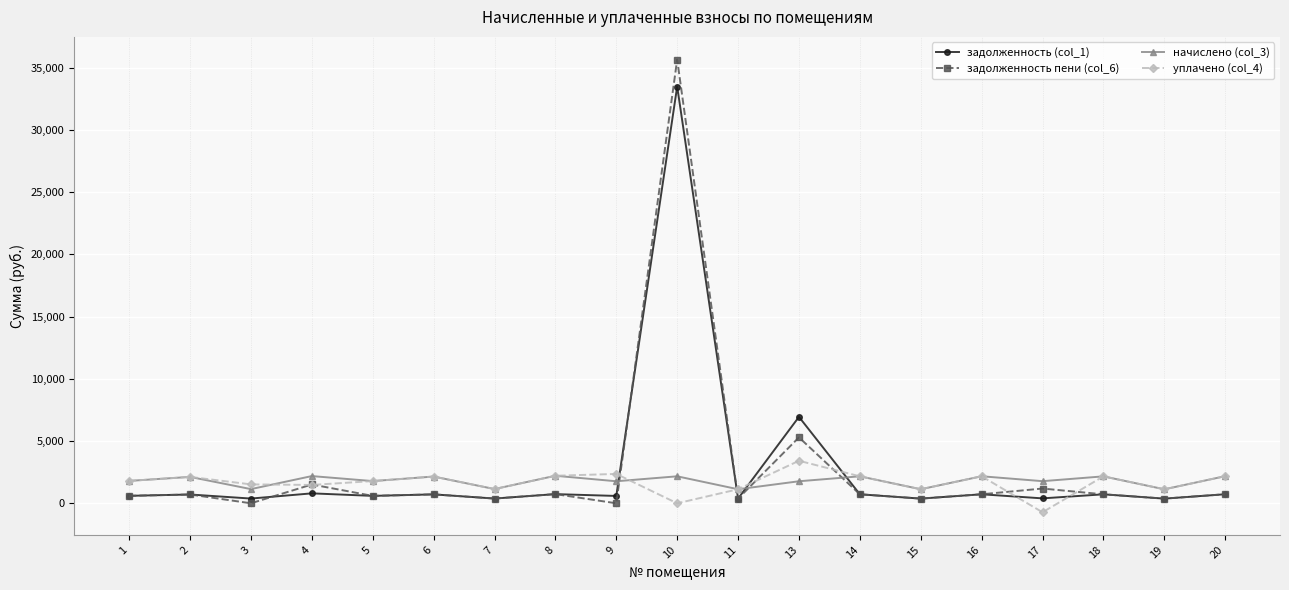

What is the total value across all series at 10?

71316.0